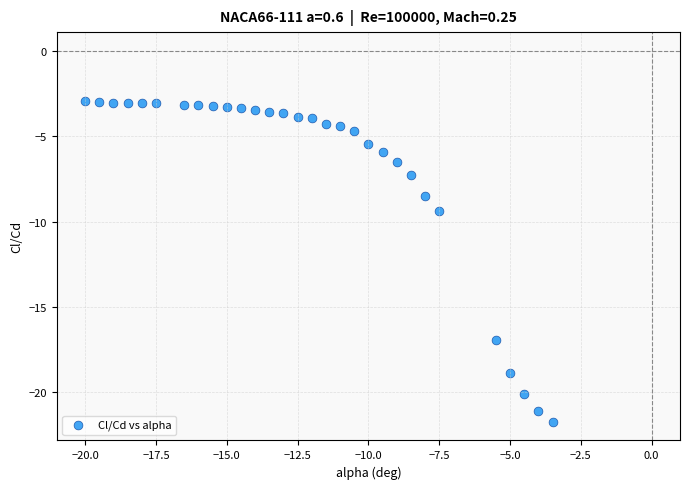

What Y value in the scatter plot is closest to -12?

-9.4